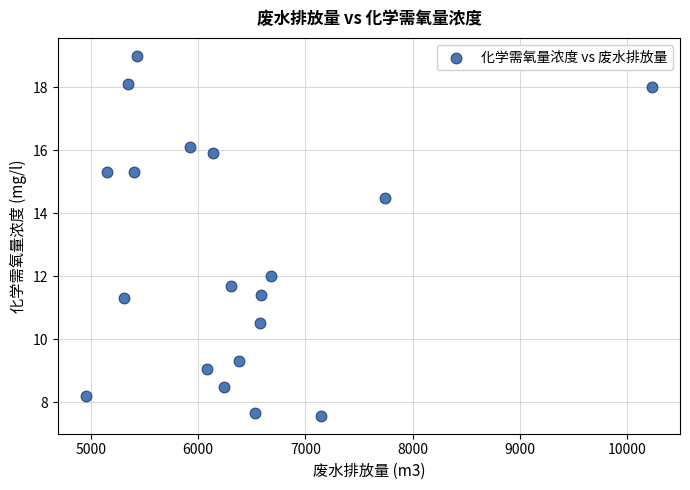

What is the range of X values (max minus min)?

5269.0